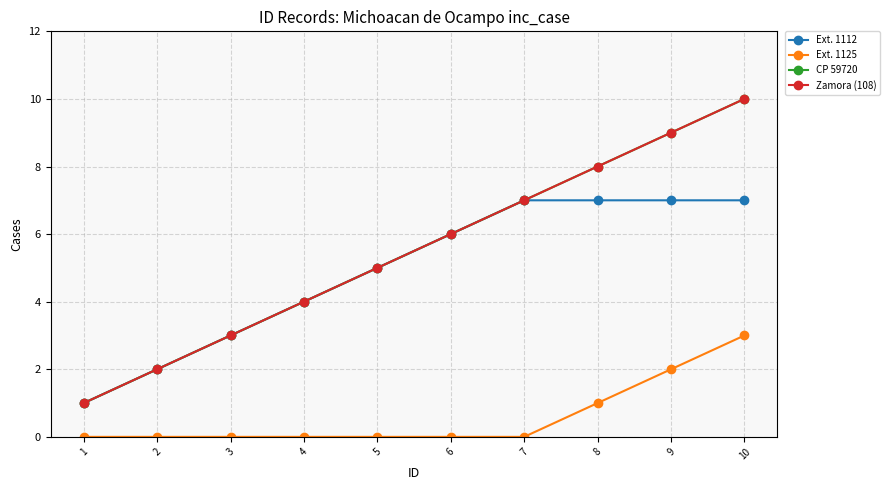

Does the chart have visible grid lines?

Yes